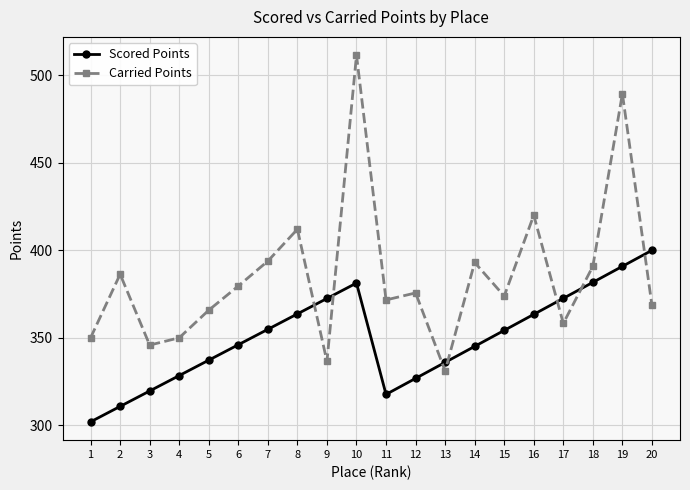

What are all the series names shown in the legend?

Scored Points, Carried Points